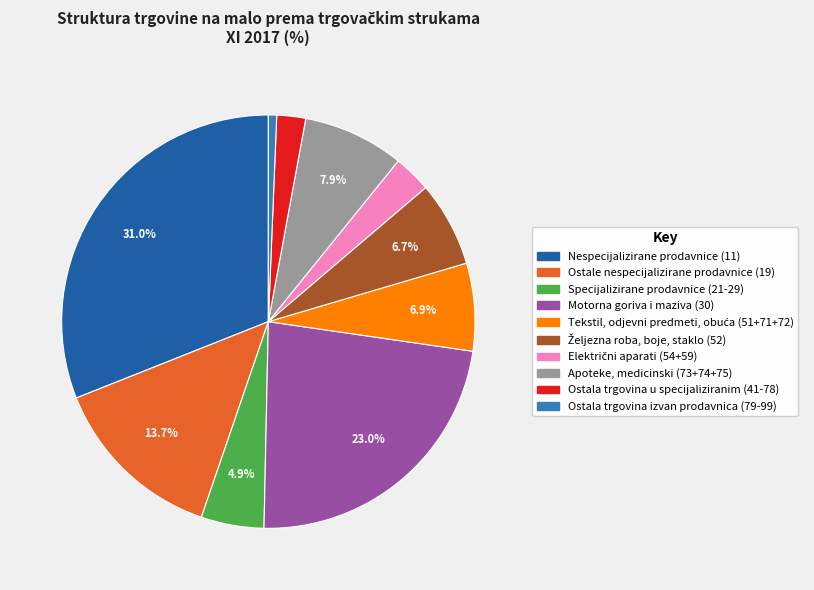

Which category has the smallest portion of the pie?

Ostala trgovina izvan prodavnica (79-99)